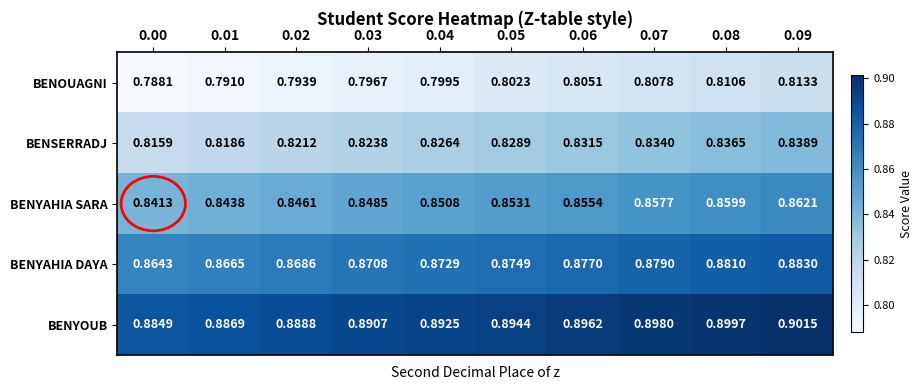

At how many categories does at least one series exceed 0?

10